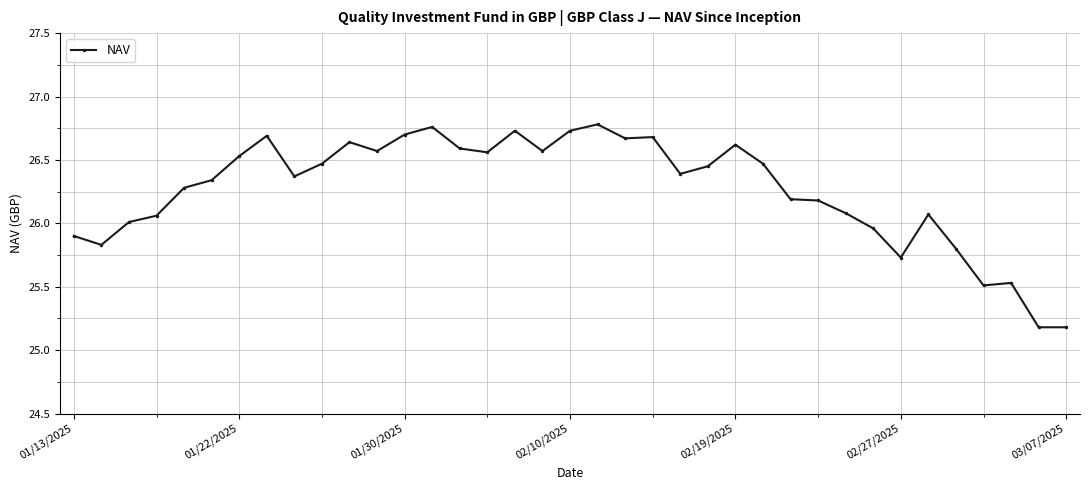

What is the difference between the maximum and minimum values?

1.6